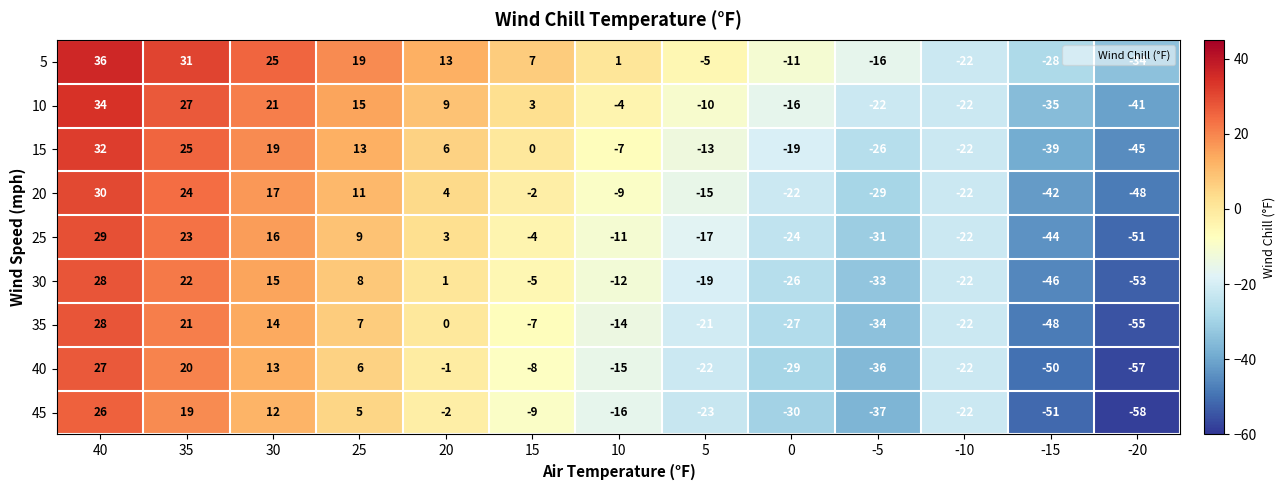

How many values in 25 are below zero?

8